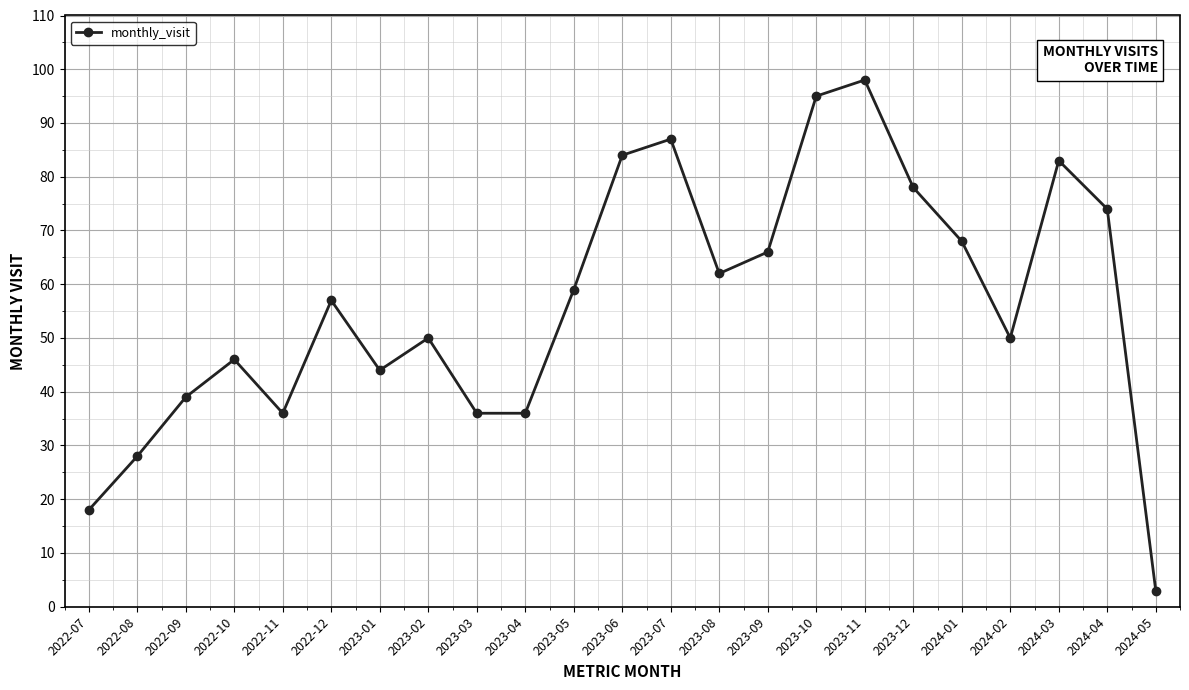

Reading left to right, extract all data points from this chart.

18	28	39	46	36	57	44	50	36	36	59	84	87	62	66	95	98	78	68	50	83	74	3